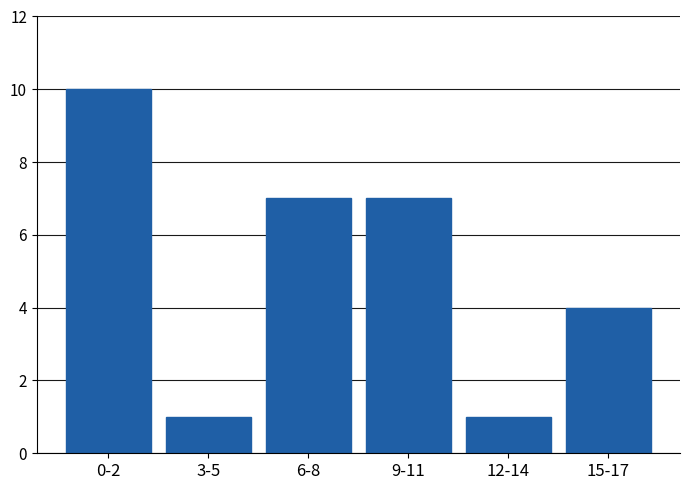

Reading left to right, extract all data points from this chart.

10	1	7	7	1	4